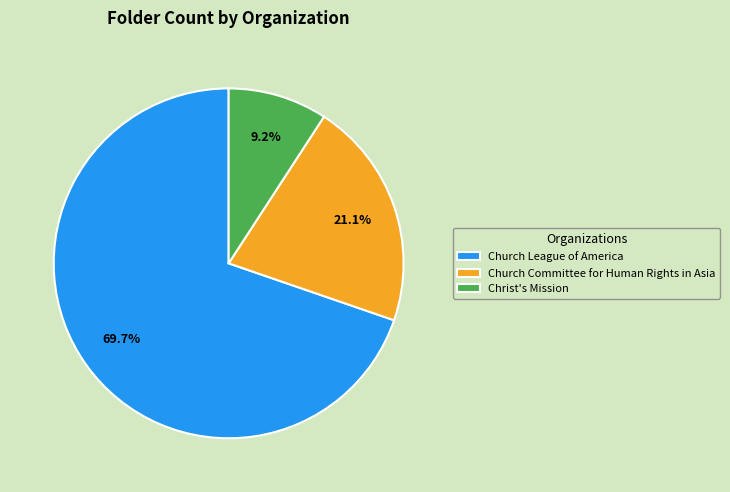

Combined, do Christ's Mission and Church League of America account for over 50%?

Yes